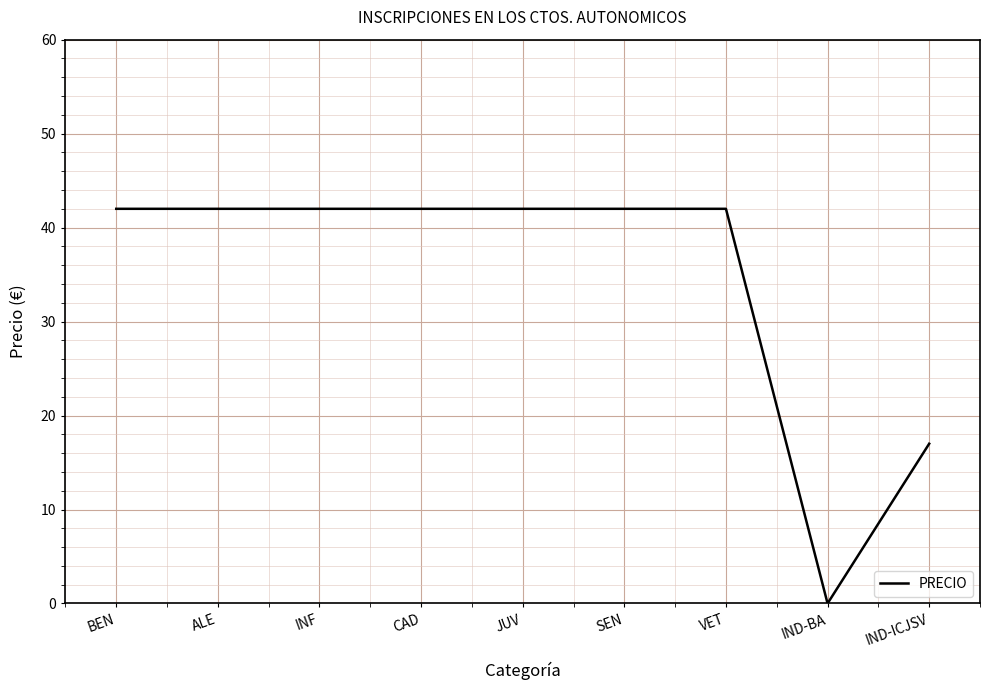

What is the change in value from CAD to IND-ICJSV?

-25